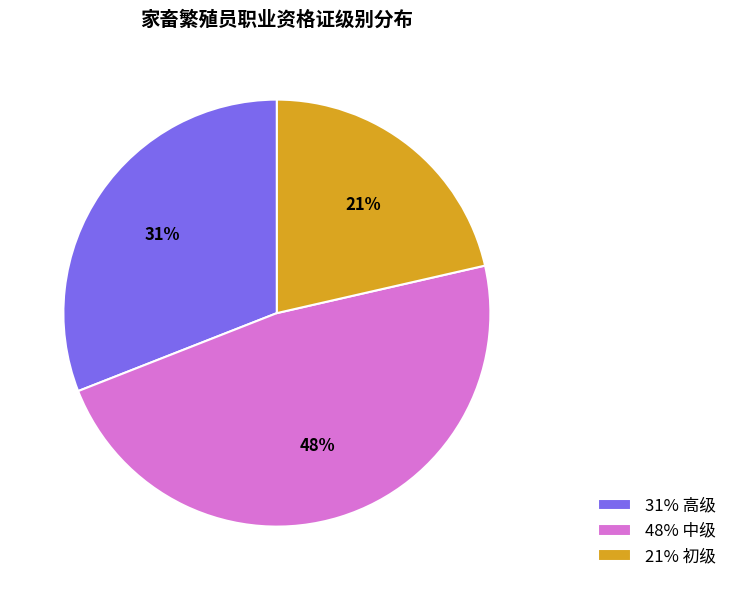

To the nearest percent, what is the combined percentage of 21% 初级 and 31% 高级?

52%